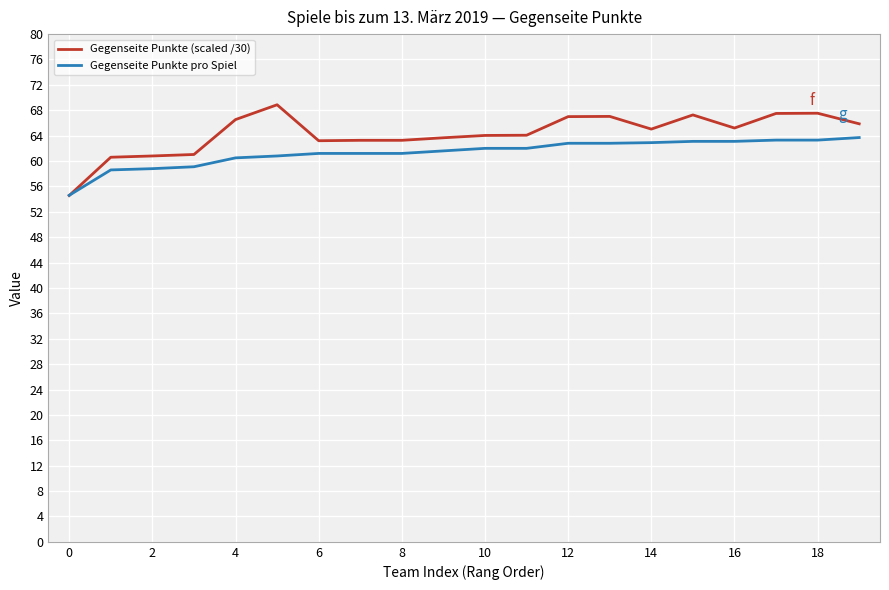

What is the maximum value for Gegenseite Punkte pro Spiel?

63.7